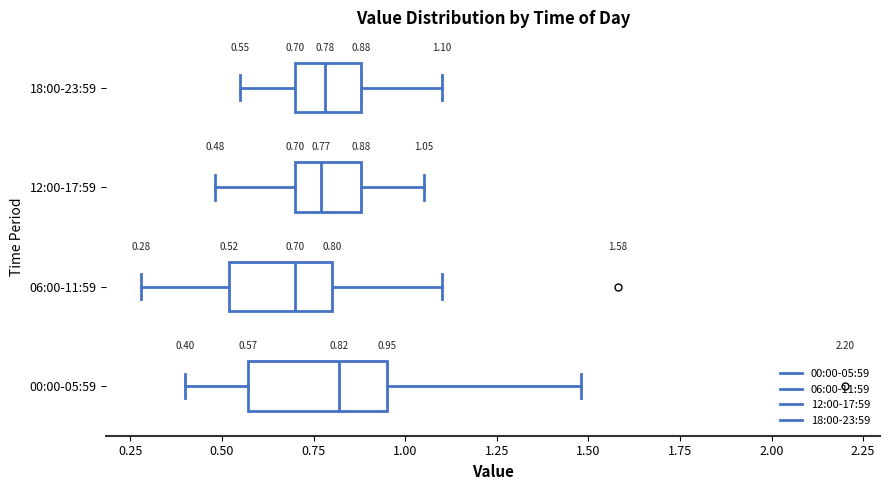

Comparing the boxes themselves (not the whiskers), which one is the widest?

00:00-05:59